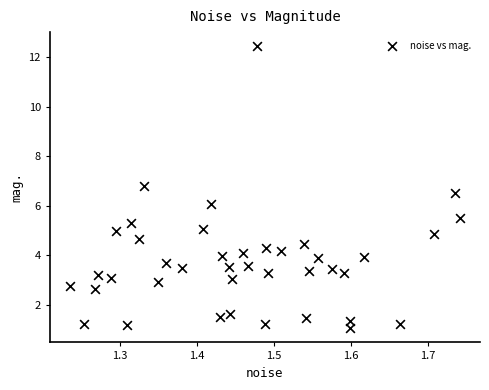

What is the range of X values (max minus min)?

0.5